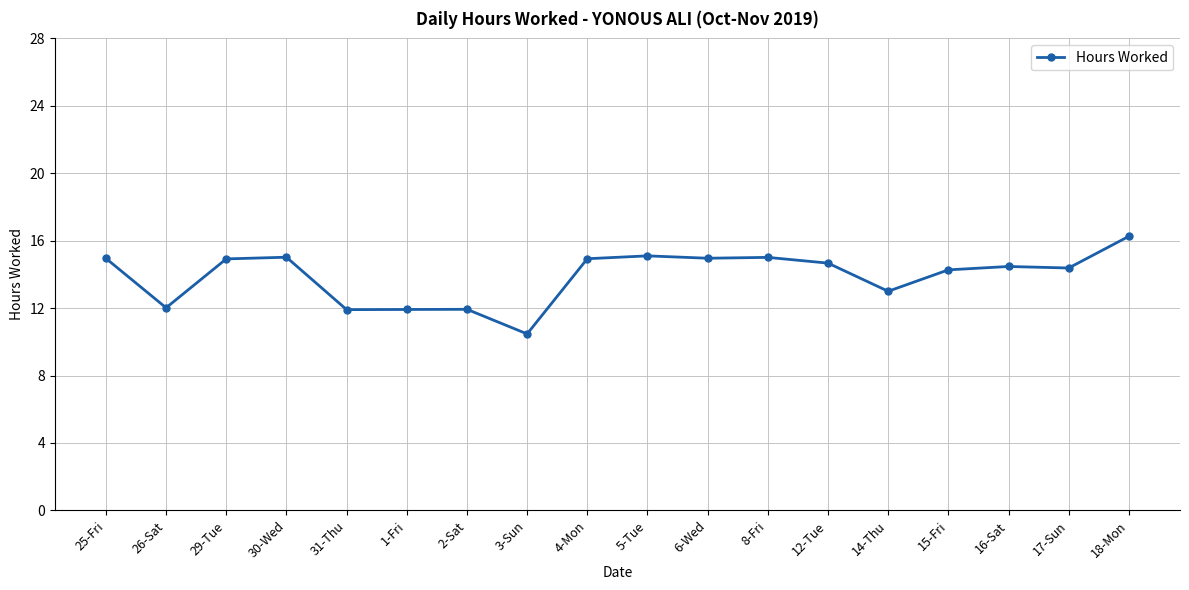

What is the ratio of the value at 4-Mon to the value at 29-Tue?

1.0